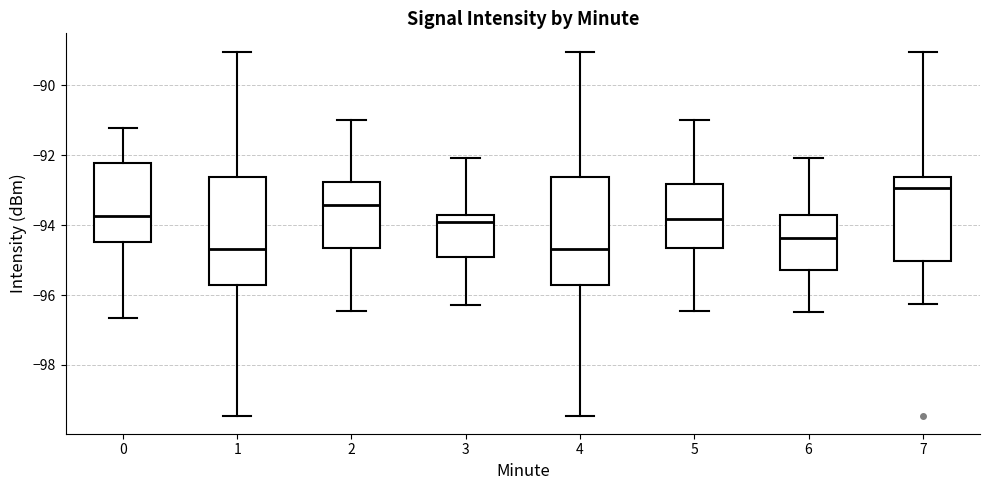

Reading left to right, transcribe this box plot: for each box, give where its median line is, the range the box spans, and where its two whiskers end, as read against the y-axis. The values are not printed on the chart, so give them approximately, as read against the axis.

0: median -93.8, box -94.4 to -92.2, whiskers -96.6 to -91.2
1: median -94.6, box -95.8 to -92.6, whiskers -99.4 to -89.0
2: median -93.4, box -94.6 to -92.8, whiskers -96.4 to -91.0
3: median -93.8 (just below the box's upper edge), box -95.0 to -93.8, whiskers -96.2 to -92.0
4: median -94.6, box -95.8 to -92.6, whiskers -99.4 to -89.0
5: median -93.8, box -94.6 to -92.8, whiskers -96.4 to -91.0
6: median -94.4, box -95.2 to -93.8, whiskers -96.4 to -92.0
7: median -93.0, box -95.0 to -92.6, whiskers -96.2 to -89.0